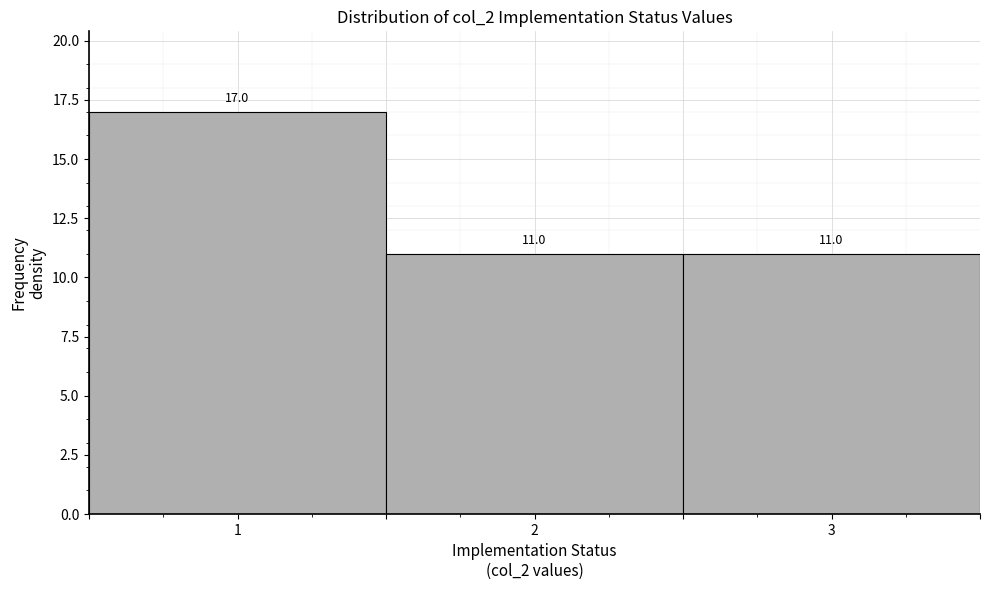

Reading left to right, list every bar in this chart as the range it spans on the x-axis followed by its height.

0.5 to 1.5: 17.0
1.5 to 2.5: 11.0
2.5 to 3.5: 11.0